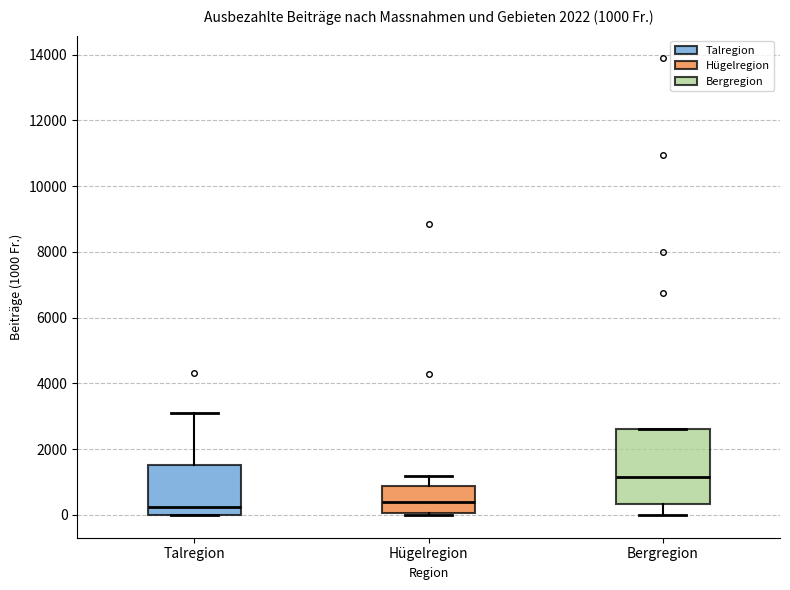

Which box has the highest median line?

Bergregion